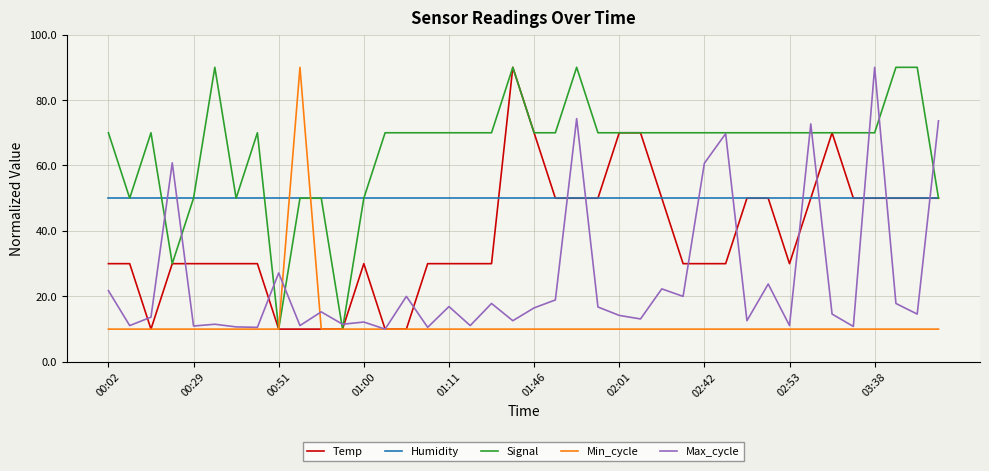

Which series has the largest total across all categories?

Signal